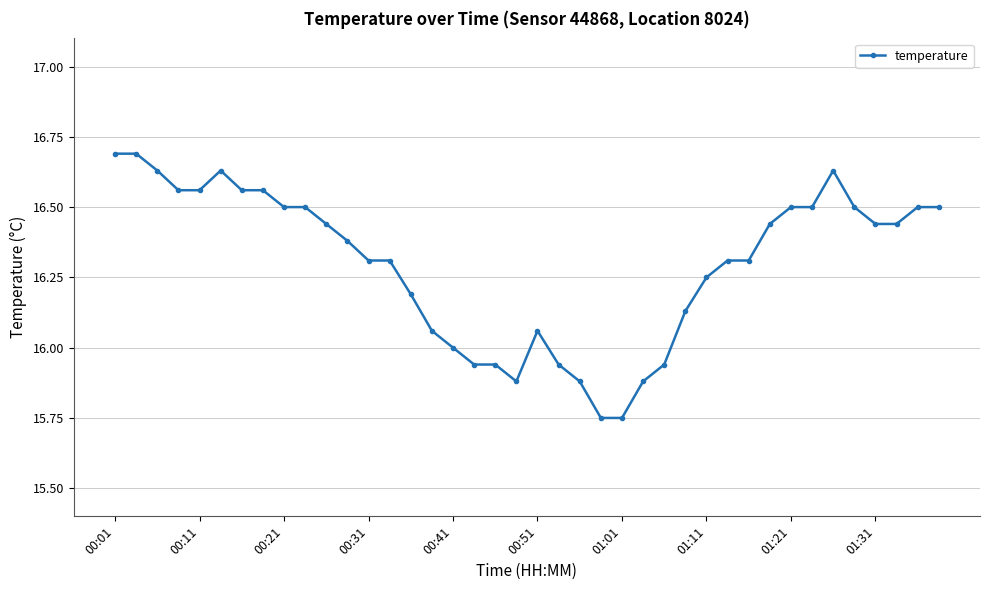

What is the value of the 2nd point from the left?

16.7